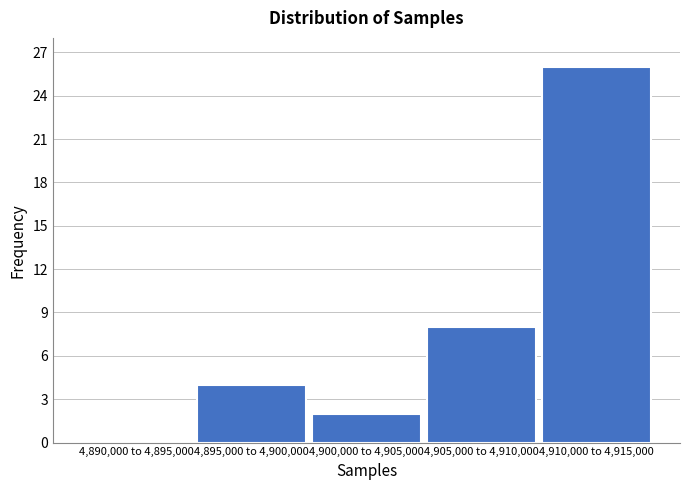

Reading right to left, what are all the values shown in this chart?

4,910,000 to 4,915,000=26	4,905,000 to 4,910,000=8	4,900,000 to 4,905,000=2	4,895,000 to 4,900,000=4	4,890,000 to 4,895,000=0